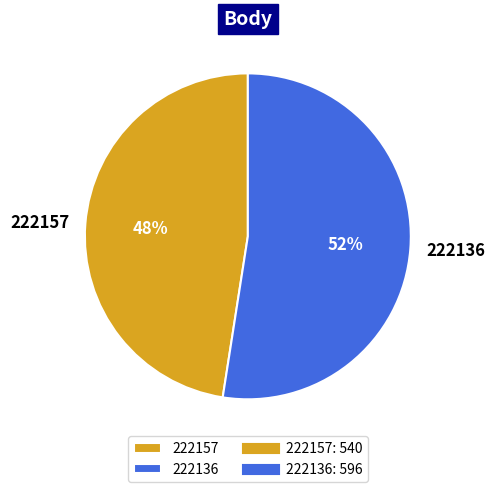

What is the majority slice?

222136